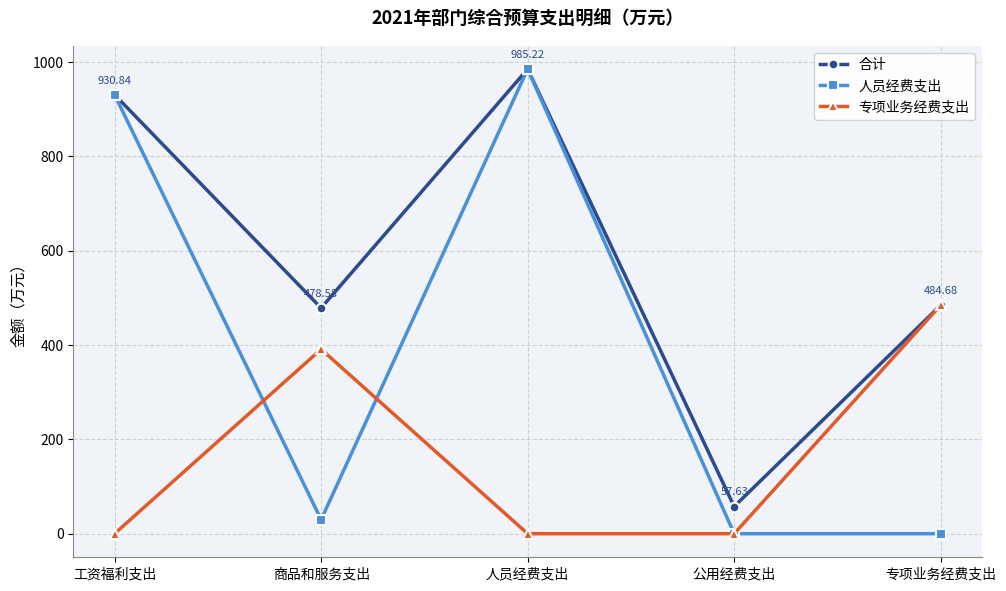

The value of 人员经费支出 at 工资福利支出 is 345.3. True or false?

False